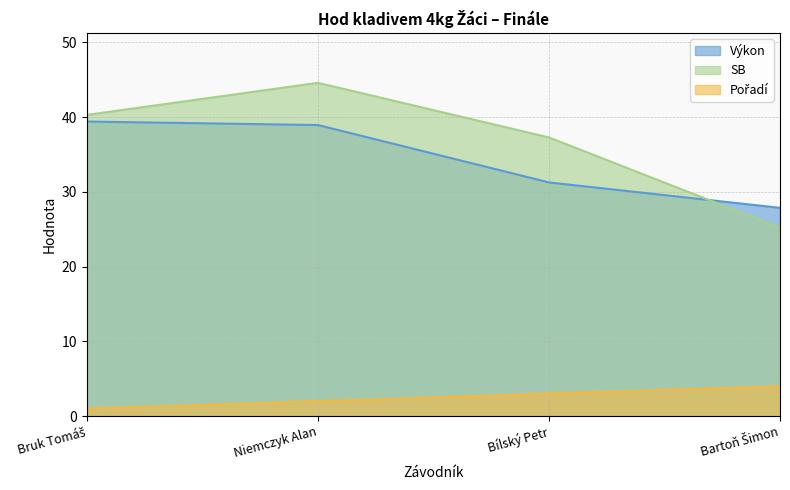

True or false: Pořadí and Výkon intersect in this chart.

False